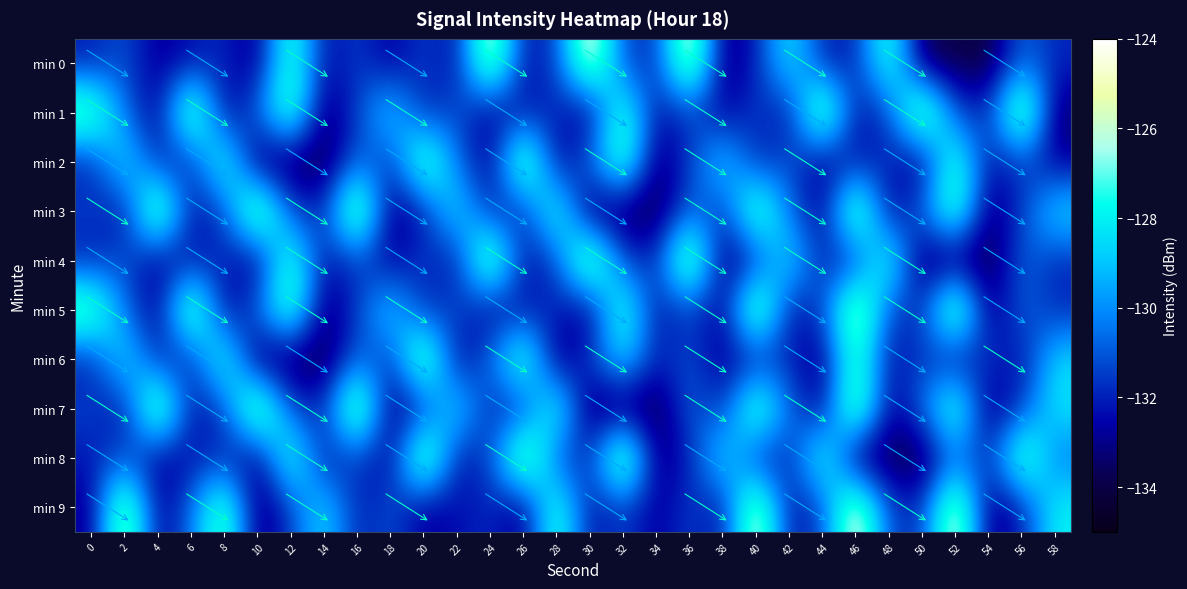

Reading left to right, list all the values displayed in this chart.

min 0: 0=-132.2	2=-131.0	4=-133.0	6=-132.3	8=-131.8	10=-133.3	12=-126.4	14=-132.5	16=-131.4	18=-132.9	20=-131.4	22=-132.5	24=-124.4	26=-132.4	28=-131.4	30=-124.3	32=-131.3	34=-131.8	36=-124.3	38=-133.5	40=-132.1	42=-127.9	44=-132.1	46=-132.0	48=-126.5	50=-134.0	52=-133.8	54=-134.2	56=-130.6	58=-131.9
min 1: 0=-125.5	2=-130.6	4=-133.1	6=-124.7	8=-133.0	10=-130.5	12=-125.8	14=-133.7	16=-131.4	18=-128.2	20=-132.2	22=-131.0	24=-133.0	26=-132.3	28=-131.8	30=-133.3	32=-126.4	34=-132.5	36=-131.4	38=-132.9	40=-131.4	42=-132.5	44=-124.4	46=-132.4	48=-131.4	50=-124.3	52=-131.3	54=-131.8	56=-124.3	58=-133.5
min 2: 0=-132.1	2=-127.9	4=-132.1	6=-132.0	8=-126.5	10=-134.0	12=-133.8	14=-134.2	16=-130.6	18=-131.9	20=-125.5	22=-130.6	24=-133.1	26=-124.7	28=-133.0	30=-130.5	32=-125.8	34=-133.7	36=-131.4	38=-128.2	40=-132.2	42=-131.0	44=-133.0	46=-132.3	48=-131.8	50=-133.3	52=-126.4	54=-132.5	56=-131.4	58=-132.9
min 3: 0=-131.4	2=-132.5	4=-124.4	6=-132.4	8=-131.4	10=-124.3	12=-131.3	14=-131.8	16=-124.3	18=-133.5	20=-132.1	22=-127.9	24=-132.1	26=-132.0	28=-126.5	30=-134.0	32=-133.8	34=-134.2	36=-130.6	38=-131.9	40=-125.5	42=-130.6	44=-133.1	46=-124.7	48=-133.0	50=-130.5	52=-125.8	54=-133.7	56=-131.4	58=-128.2
min 4: 0=-132.2	2=-131.0	4=-133.0	6=-132.3	8=-131.8	10=-133.3	12=-126.4	14=-132.5	16=-131.4	18=-132.9	20=-131.4	22=-132.5	24=-124.4	26=-132.4	28=-131.4	30=-124.3	32=-131.3	34=-131.8	36=-124.3	38=-133.5	40=-132.1	42=-127.9	44=-132.1	46=-132.0	48=-126.5	50=-134.0	52=-133.8	54=-134.2	56=-130.6	58=-131.9
min 5: 0=-125.5	2=-130.6	4=-133.1	6=-124.7	8=-133.0	10=-130.5	12=-125.8	14=-133.7	16=-131.4	18=-128.2	20=-132.2	22=-131.0	24=-133.0	26=-132.3	28=-131.8	30=-133.3	32=-126.4	34=-132.5	36=-131.4	38=-132.9	40=-124.4	42=-132.4	44=-131.4	46=-124.3	48=-131.3	50=-131.8	52=-124.3	54=-133.5	56=-130.6	58=-131.9
min 6: 0=-132.1	2=-127.9	4=-132.1	6=-132.0	8=-126.5	10=-134.0	12=-133.8	14=-134.2	16=-130.6	18=-131.9	20=-124.7	22=-133.0	24=-130.5	26=-125.8	28=-133.7	30=-131.4	32=-128.2	34=-132.2	36=-131.0	38=-133.0	40=-132.3	42=-131.8	44=-133.3	46=-126.4	48=-132.5	50=-131.4	52=-132.9	54=-131.4	56=-132.5	58=-128.5
min 7: 0=-131.4	2=-132.5	4=-124.4	6=-132.4	8=-131.4	10=-124.3	12=-131.3	14=-131.8	16=-124.3	18=-133.5	20=-132.1	22=-127.9	24=-132.1	26=-132.0	28=-126.5	30=-134.0	32=-133.8	34=-134.2	36=-130.6	38=-131.9	40=-125.5	42=-130.6	44=-133.1	46=-124.7	48=-133.0	50=-130.5	52=-125.8	54=-133.7	56=-131.4	58=-128.2
min 8: 0=-132.2	2=-131.0	4=-133.0	6=-132.3	8=-131.8	10=-133.3	12=-126.4	14=-132.5	16=-131.4	18=-132.9	20=-124.4	22=-132.4	24=-131.4	26=-124.3	28=-131.3	30=-131.8	32=-124.3	34=-133.5	36=-132.1	38=-127.9	40=-132.1	42=-132.0	44=-126.5	46=-134.0	48=-133.8	50=-134.2	52=-130.6	54=-131.9	56=-125.5	58=-130.6
min 9: 0=-133.1	2=-124.7	4=-133.0	6=-130.5	8=-125.8	10=-133.7	12=-131.4	14=-128.2	16=-132.2	18=-131.0	20=-133.0	22=-132.3	24=-131.8	26=-133.3	28=-126.4	30=-132.5	32=-131.4	34=-132.9	36=-131.4	38=-132.5	40=-124.4	42=-132.4	44=-131.4	46=-124.3	48=-131.3	50=-131.8	52=-124.3	54=-133.5	56=-132.1	58=-127.9